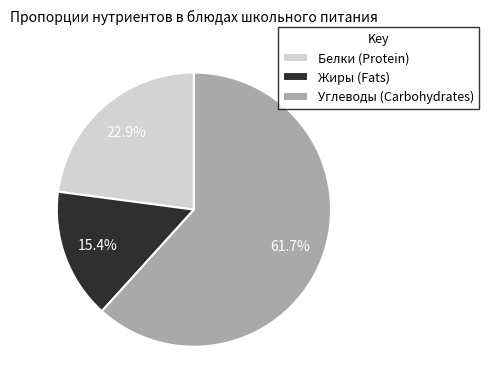

What is the smallest slice in the pie chart?

Жиры (Fats)